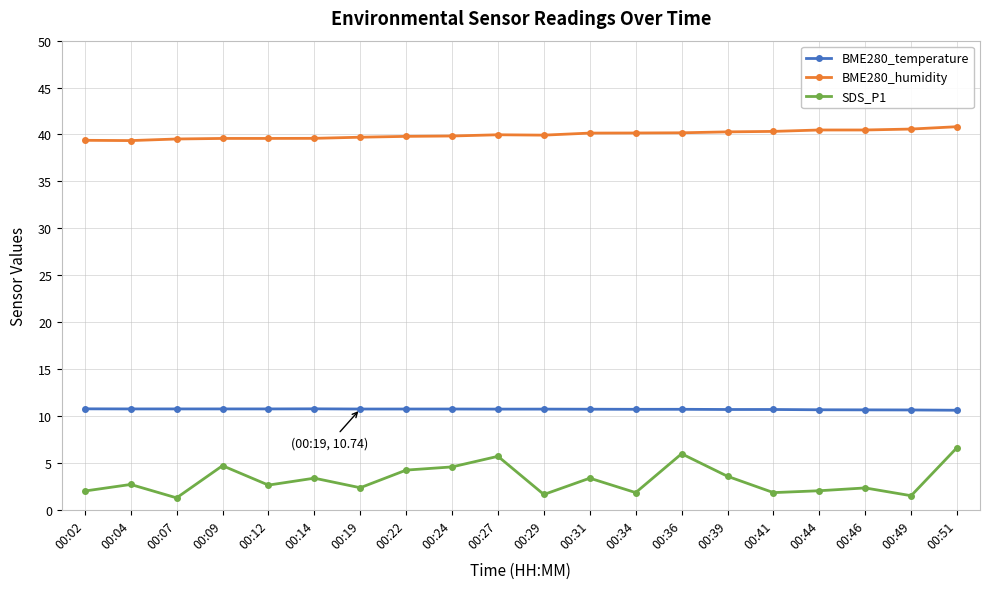

Rank the series by their maximum value, from lowest to highest.

SDS_P1, BME280_temperature, BME280_humidity